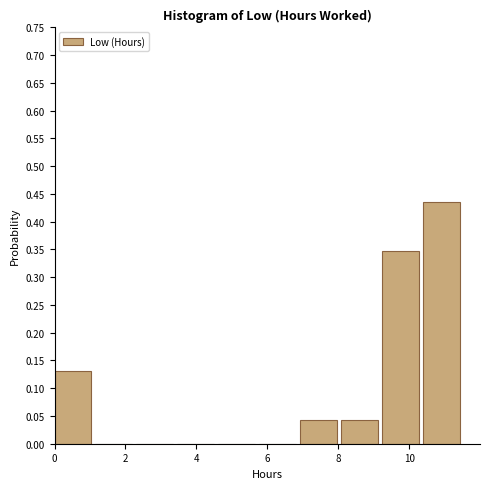

Reading left to right, list every bar in this chart as the range it spans on the x-axis followed by its height. Neither the bar edges nor the heights are printed on the chart, so give them approximately, as read against the axes.

0.0 to 1.2: 0.130
1.2 to 2.4: 0
2.4 to 3.4: 0
3.4 to 4.6: 0
4.6 to 5.8: 0
5.8 to 7.0: 0
7.0 to 8.0: 0.045
8.0 to 9.2: 0.045
9.2 to 10.4: 0.350
10.4 to 11.6: 0.435